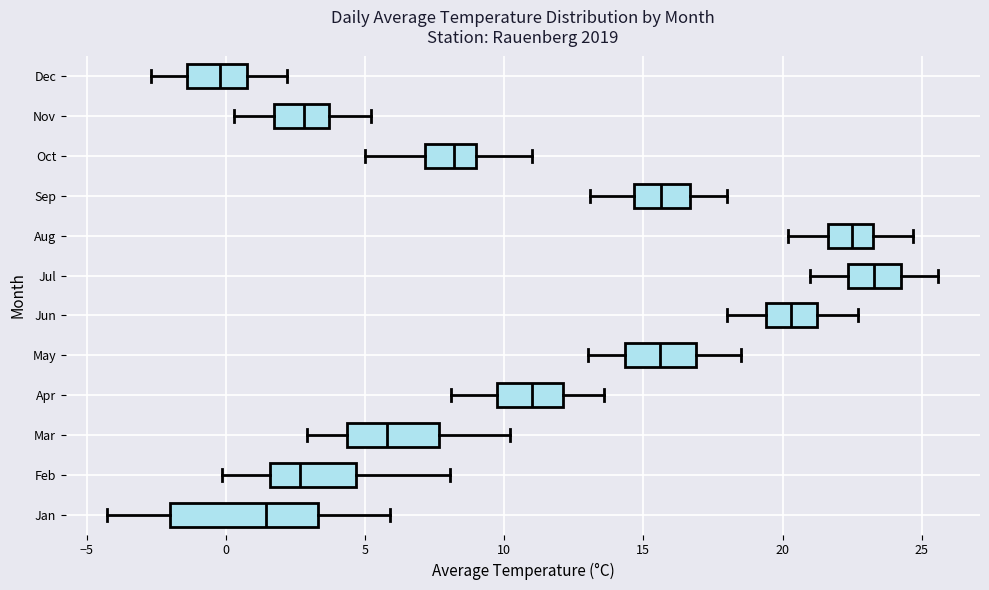

Comparing the boxes themselves (not the whiskers), which one is the widest?

Jan